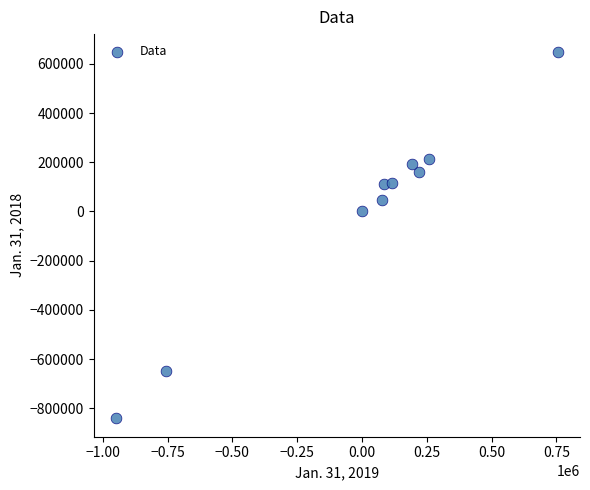

What is the range of X values (max minus min)?

1706558